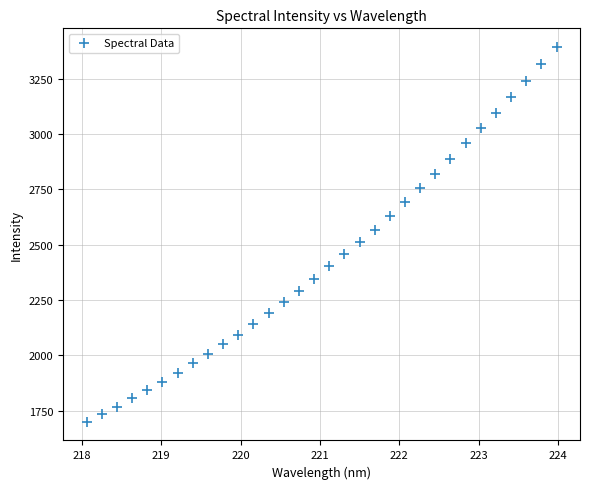

What is the range of Y values (max minus min)?

1691.7